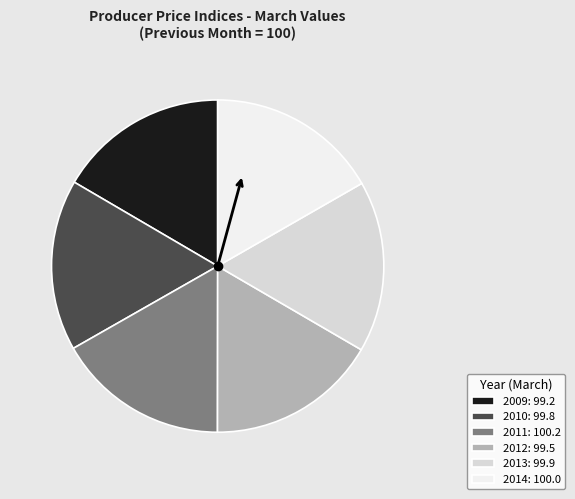

Approximately how many times larger is the value at 2011: 100.2 compared to 2012: 99.5?

1.0